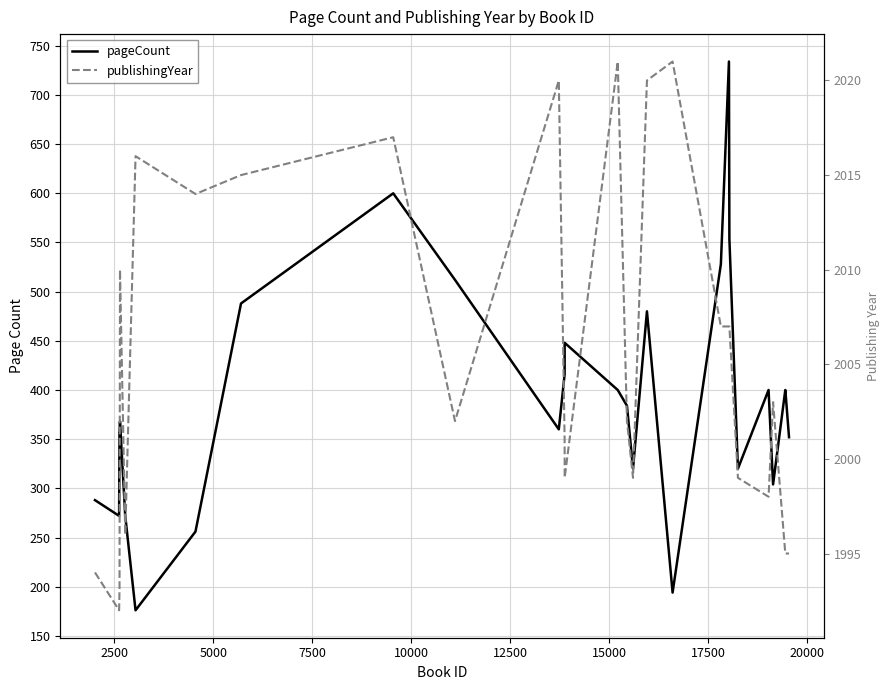

How many interior local peaks does the pageCount series have?

6